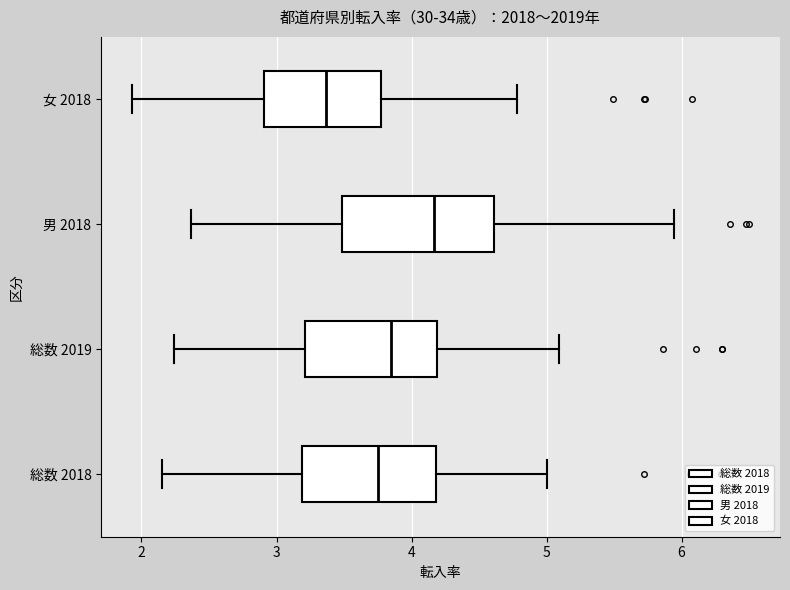

Reading bottom to top, transcribe this box plot: for each box, give where its median line is, the range the box spans, and where its two whiskers end, as read against the x-axis. The values are not printed on the chart, so give them approximately, as read against the axis.

総数 2018: median 3.8, box 3.2 to 4.2, whiskers 2.2 to 5.0
総数 2019: median 3.9, box 3.2 to 4.2, whiskers 2.2 to 5.1
男 2018: median 4.2, box 3.5 to 4.6, whiskers 2.4 to 5.9
女 2018: median 3.4, box 2.9 to 3.8, whiskers 1.9 to 4.8